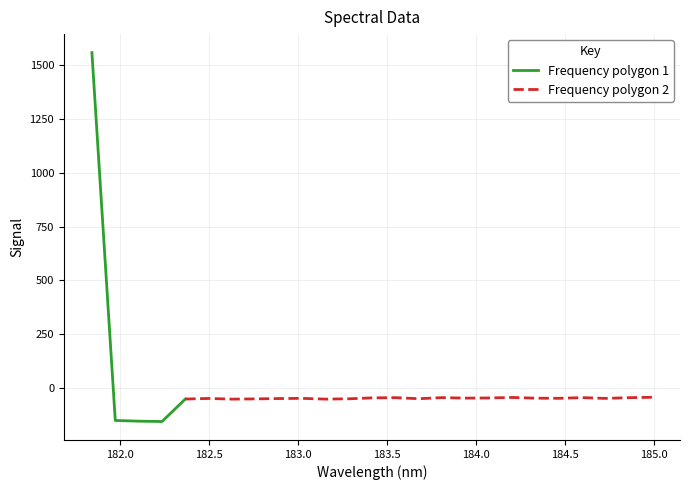

How many points are lower than both their immediate neighbors (excluding endpoints)?

7